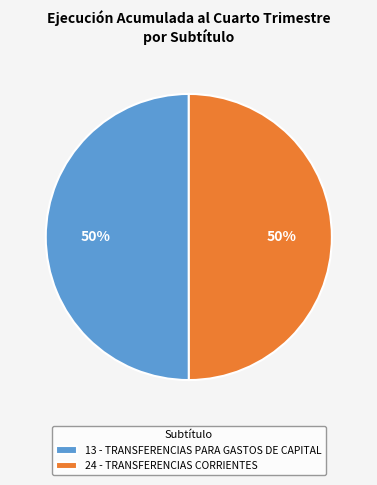

What is the ratio of the value at 24 - TRANSFERENCIAS CORRIENTES to the value at 13 - TRANSFERENCIAS PARA GASTOS DE CAPITAL?

1.0